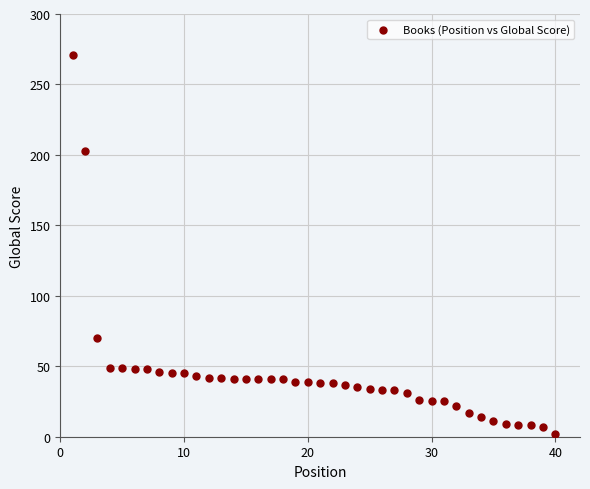

What is the range of X values (max minus min)?

39